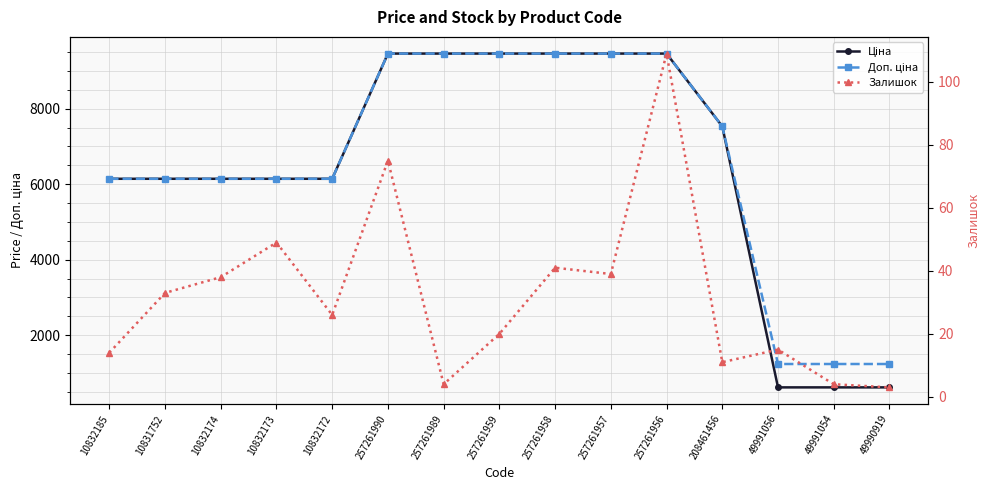

True or false: Ціна and Доп. ціна cross at least once.

False